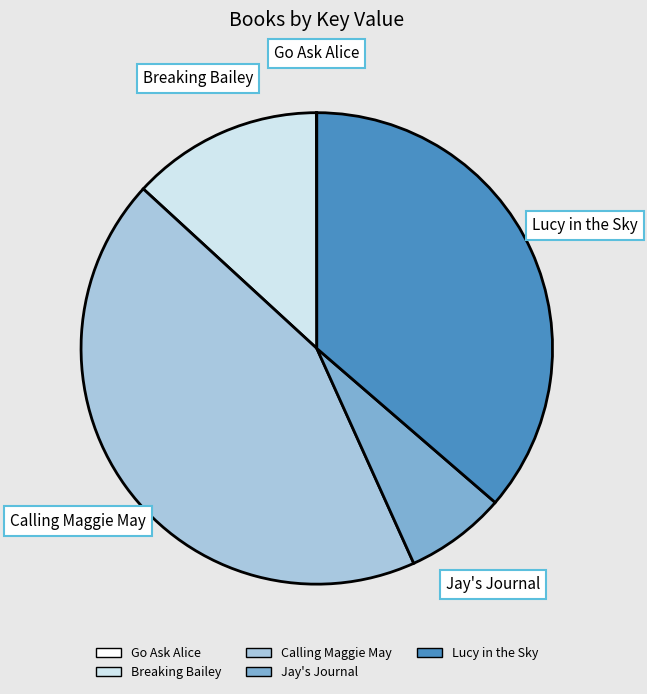

Which category has the biggest portion of the pie?

Calling Maggie May